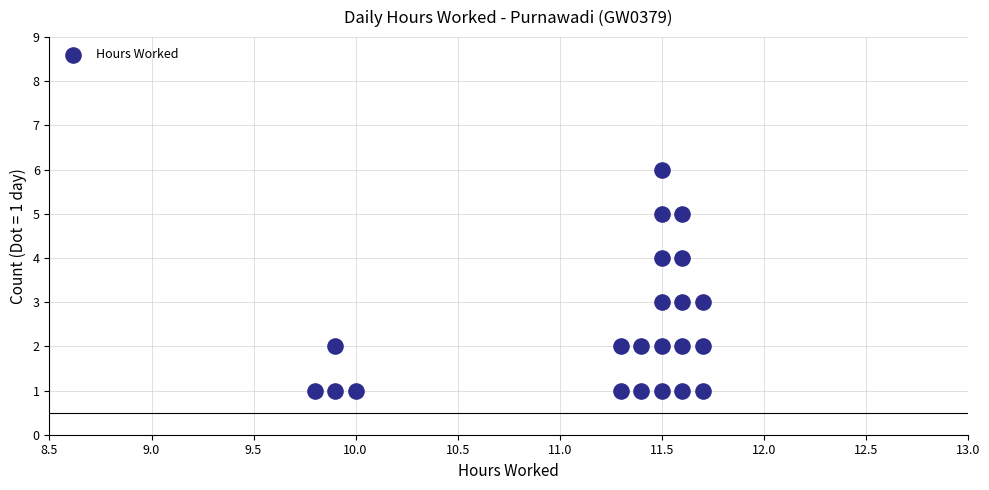

What is the range of Y values (max minus min)?

5